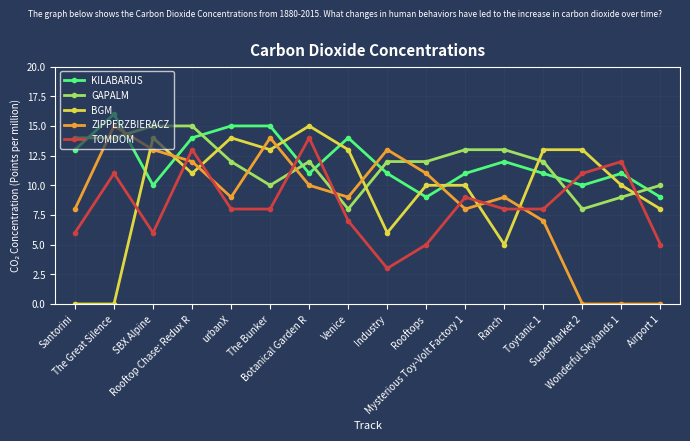

At how many categories does at least one series exceed 4?

16